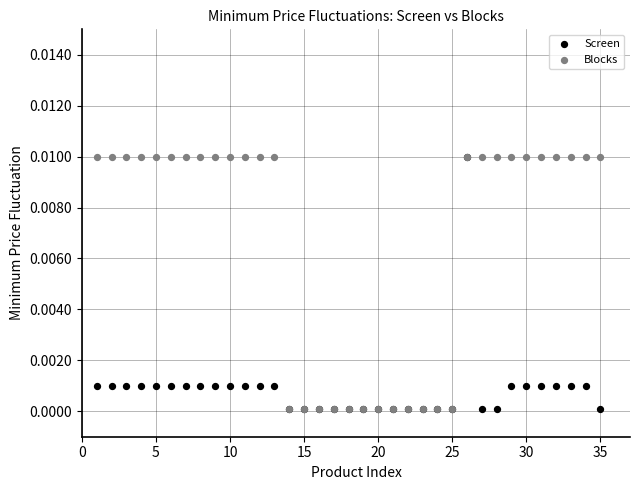

What are all the series names shown in the legend?

Screen, Blocks